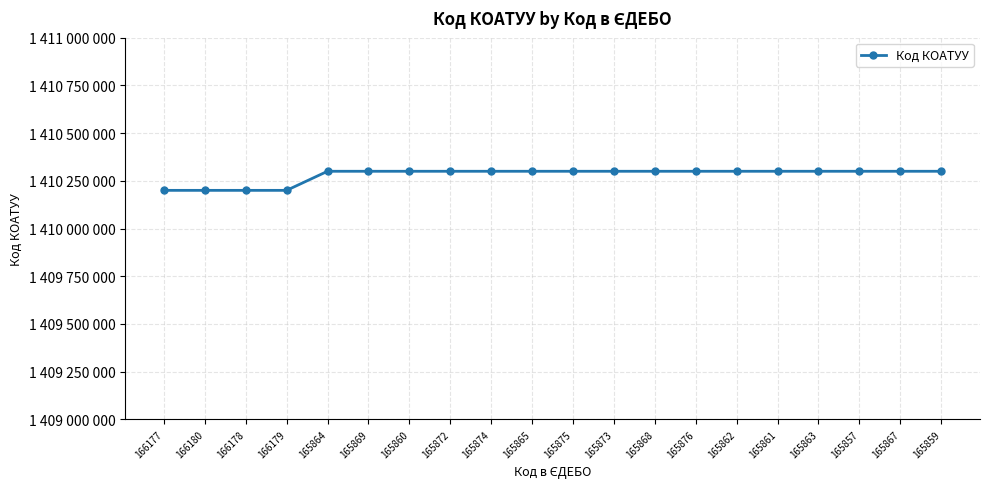

Is this an area chart (filled region under the line)?

No